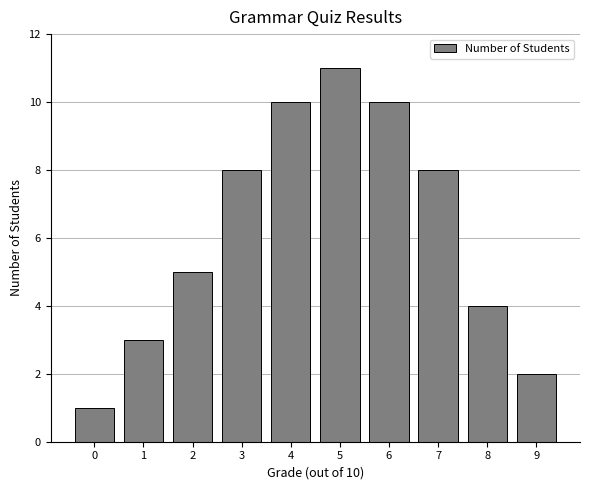

Reading right to left, what are all the values shown in this chart?

9=2	8=4	7=8	6=10	5=11	4=10	3=8	2=5	1=3	0=1